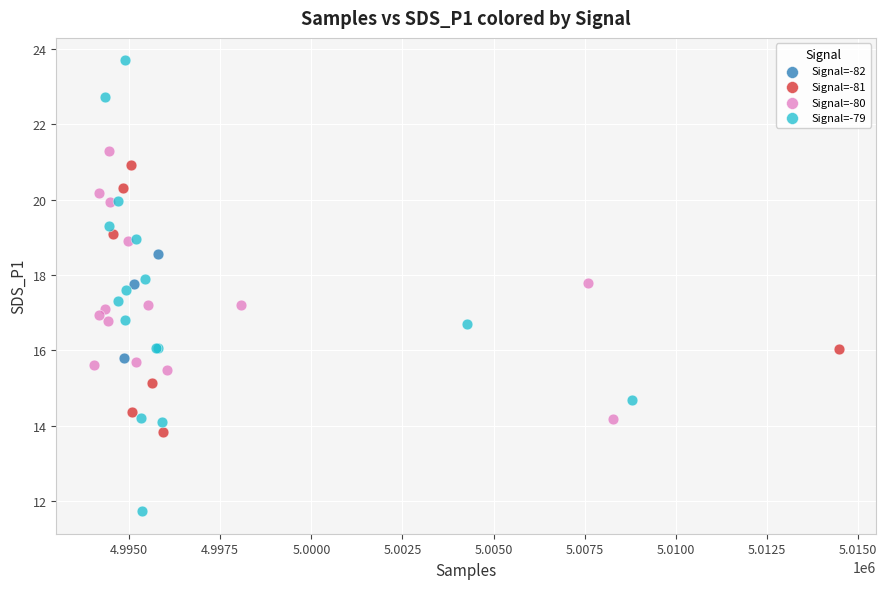

Which series reaches the minimum Y coordinate?

Signal=-79